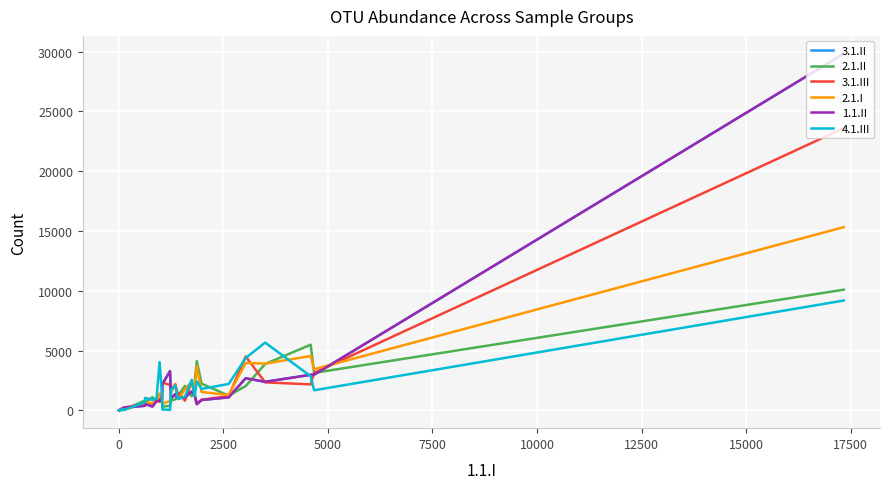

What is the minimum value shown in the chart?

2